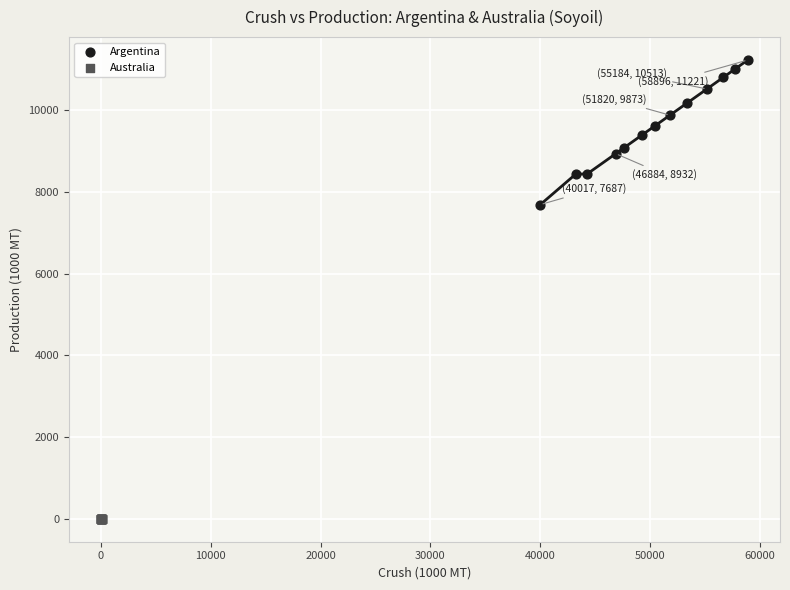

Which series has the widest spread of Y values?

Argentina